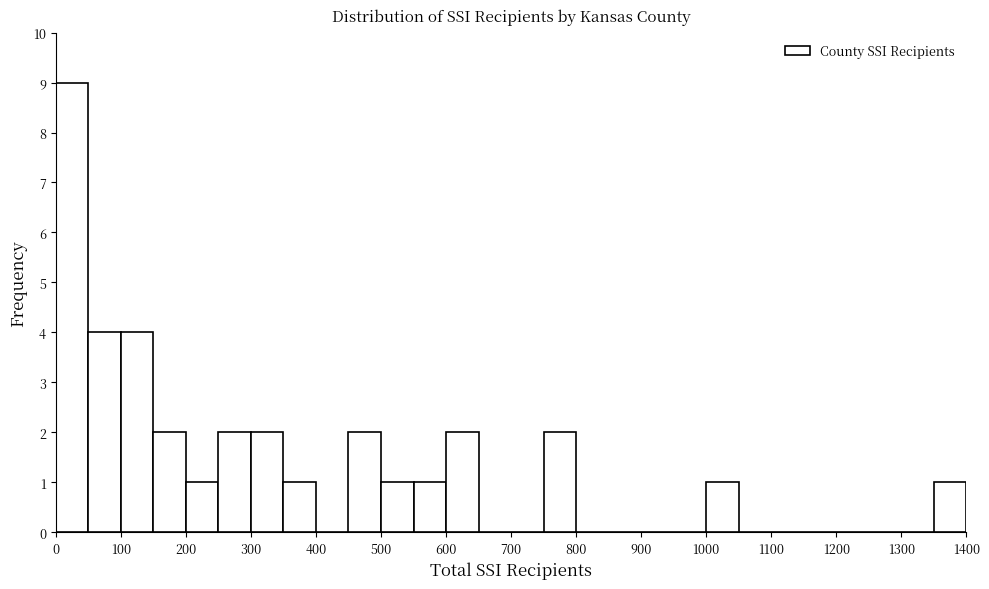

Reading left to right, transcribe this chart: for each bar, give the range it covers on the x-axis and its height. The values are not printed on the chart, so give them approximately, as read against the axis.

0 to 50: 9
50 to 100: 4
100 to 150: 4
150 to 200: 2
200 to 250: 1
250 to 300: 2
300 to 350: 2
350 to 400: 1
400 to 450: 0
450 to 500: 2
500 to 550: 1
550 to 600: 1
600 to 650: 2
650 to 700: 0
700 to 750: 0
750 to 800: 2
800 to 850: 0
850 to 900: 0
900 to 950: 0
950 to 1000: 0
1000 to 1050: 1
1050 to 1100: 0
1100 to 1150: 0
1150 to 1200: 0
1200 to 1250: 0
1250 to 1300: 0
1300 to 1350: 0
1350 to 1400: 1